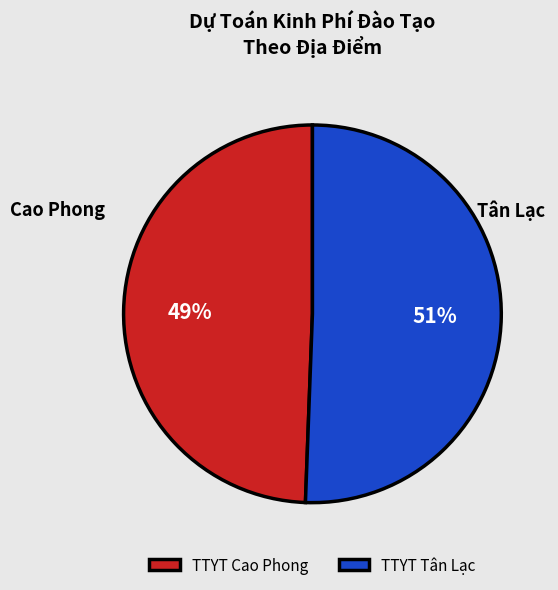

Rank the categories by value from lowest to highest.

TTYT Cao Phong, TTYT Tân Lạc